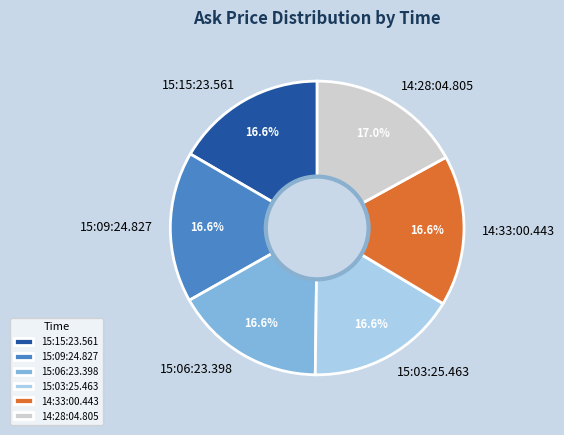

The 14:33:00.443 slice represents 5% of the pie. True or false?

False